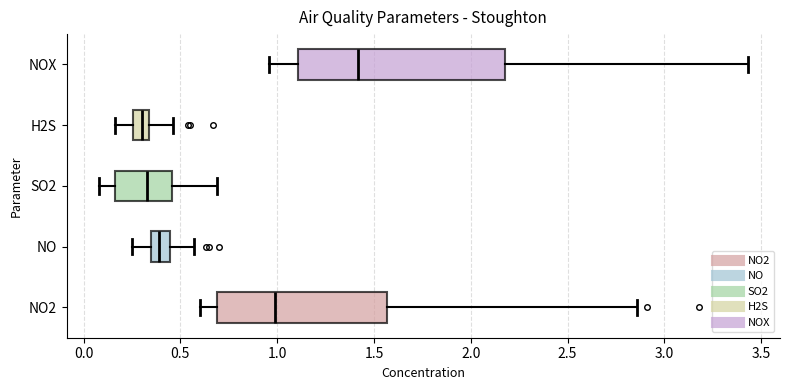

Where does the left whisker of the box for NO end on the x-axis? The values are not printed on the chart, so give them approximately, as read against the axis.

0.25